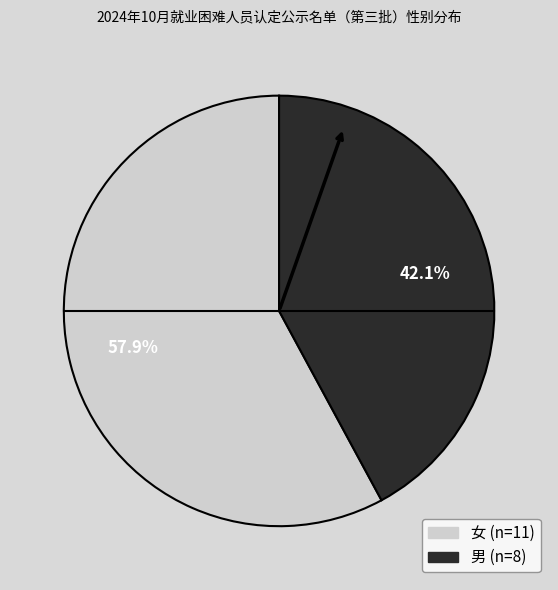

What percentage do 男 and 女 together represent?

100.0%